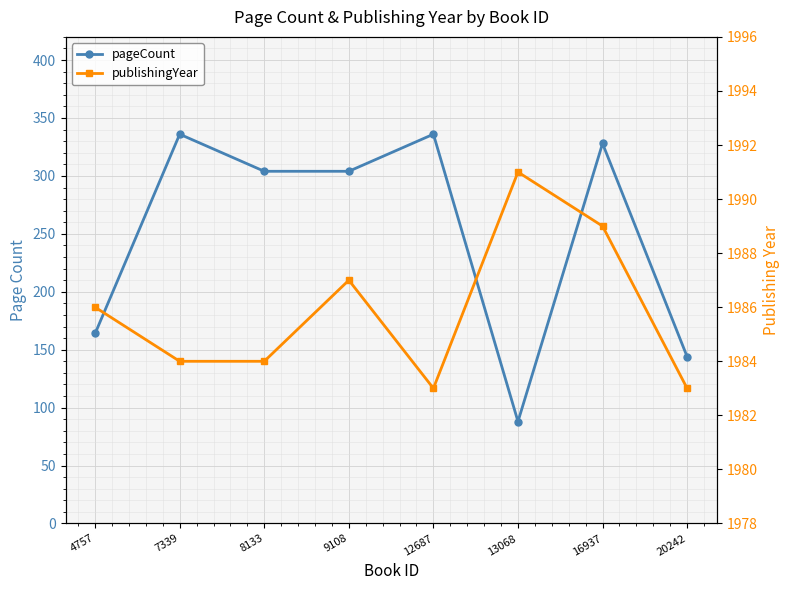

True or false: pageCount and publishingYear cross at least once.

False